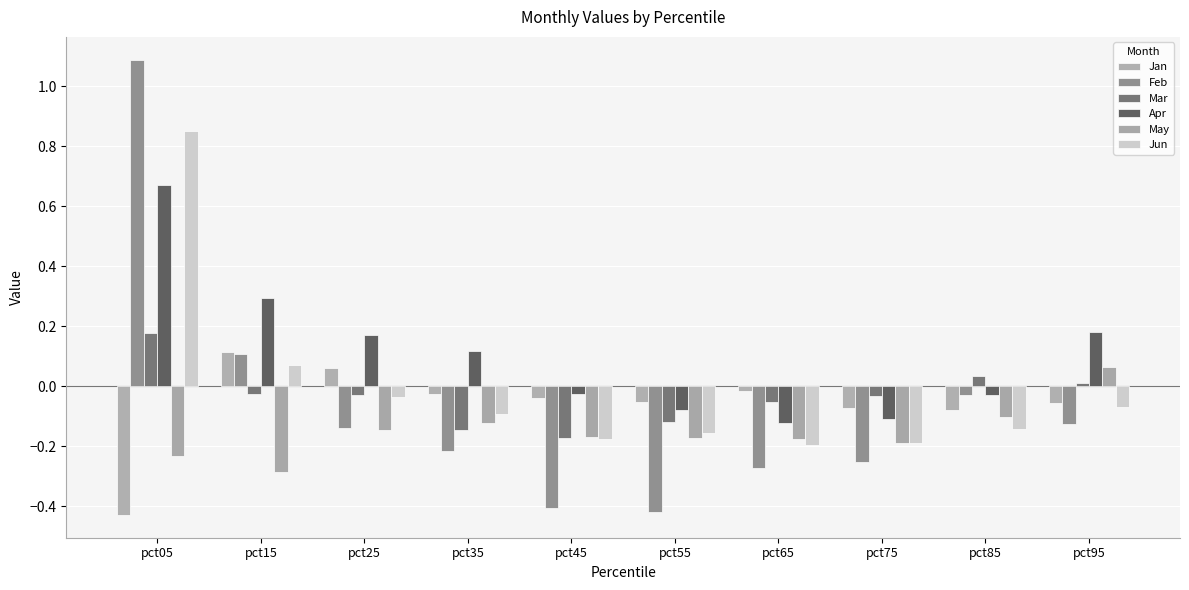

Are the bars horizontal?

No